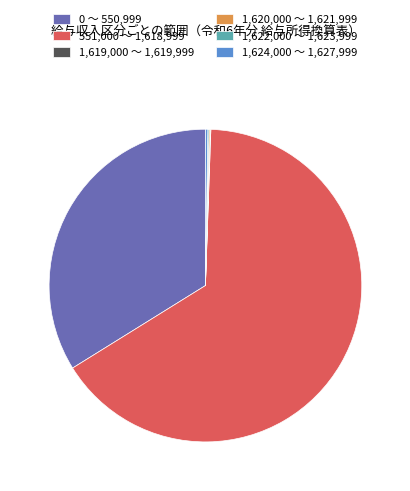

Which slice is the largest?

551,000 ～ 1,618,999